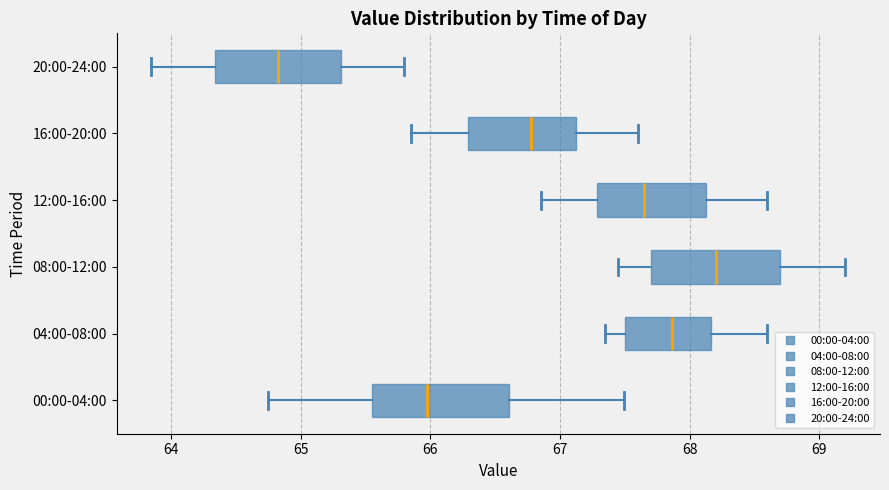

Reading bottom to top, transcribe this box plot: for each box, give where its median line is, the range the box spans, and where its two whiskers end, as read against the x-axis. The values are not printed on the chart, so give them approximately, as read against the axis.

00:00-04:00: median 66.0, box 65.5 to 66.6, whiskers 64.8 to 67.5
04:00-08:00: median 67.9, box 67.5 to 68.2, whiskers 67.4 to 68.6
08:00-12:00: median 68.2, box 67.7 to 68.7, whiskers 67.5 to 69.2
12:00-16:00: median 67.7, box 67.3 to 68.1, whiskers 66.9 to 68.6
16:00-20:00: median 66.8, box 66.3 to 67.1, whiskers 65.9 to 67.6
20:00-24:00: median 64.8, box 64.3 to 65.3, whiskers 63.9 to 65.8